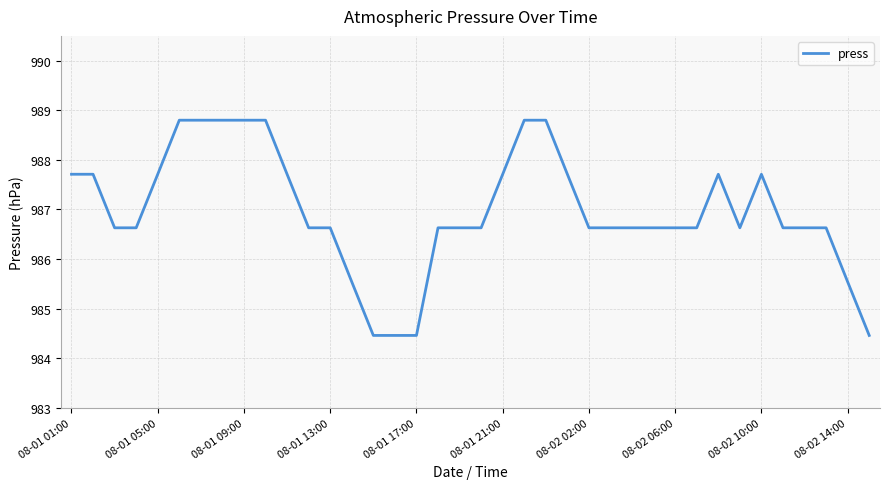

What is the greatest value displayed?

988.8